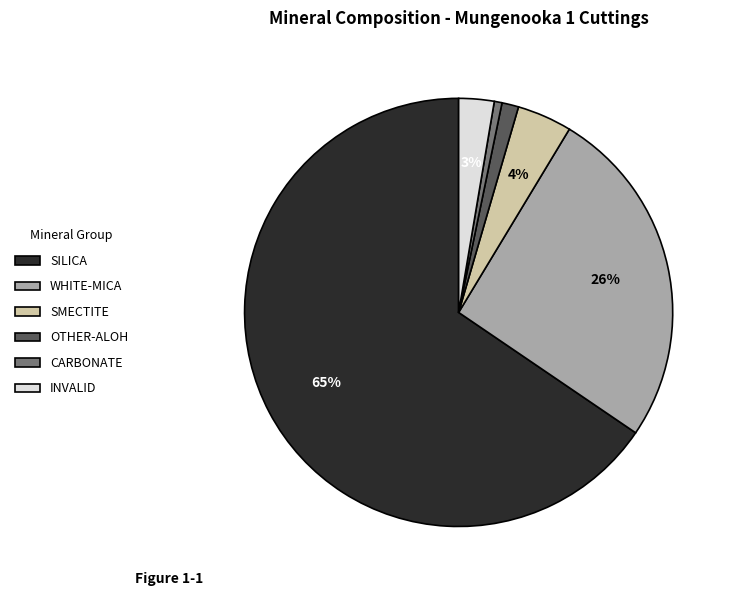

What percentage is the OTHER-ALOH slice, to the nearest percent?

1%